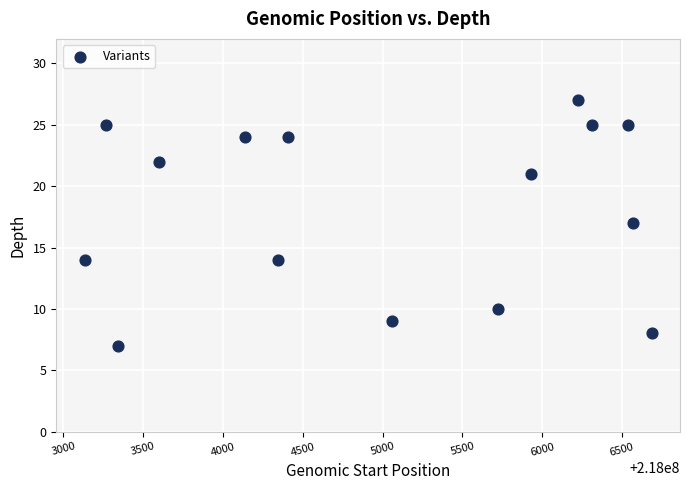

What is the range of X values (max minus min)?

3553